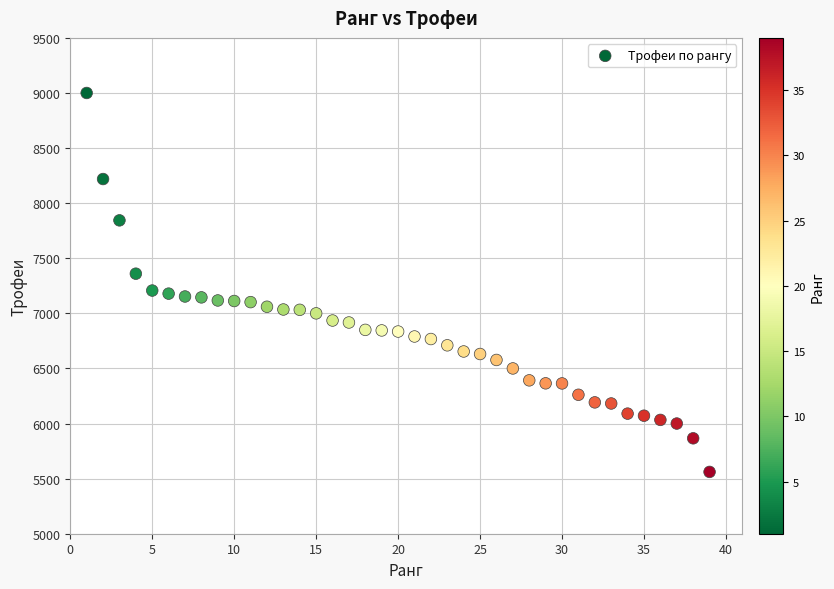

What is the range of X values (max minus min)?

38